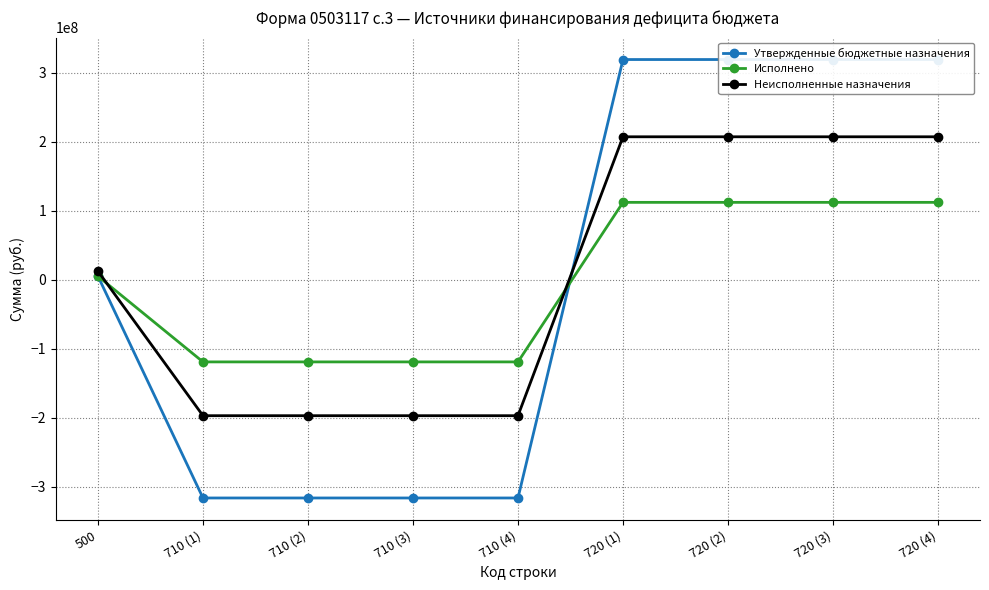

The value of Неисполненные назначения at 710 (3) is -197237855.9. True or false?

True